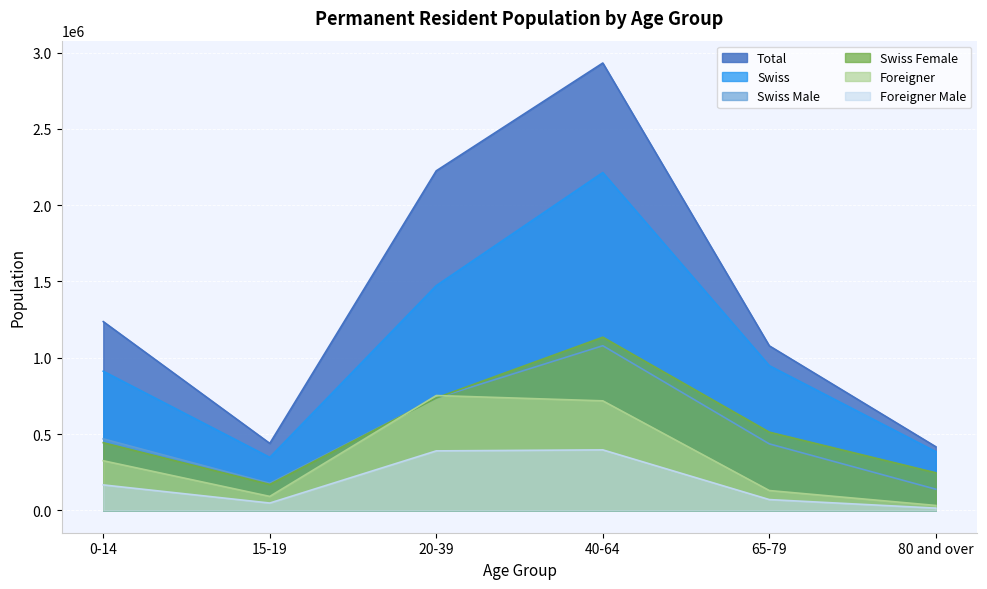

True or false: Swiss Female and Total cross at least once.

False